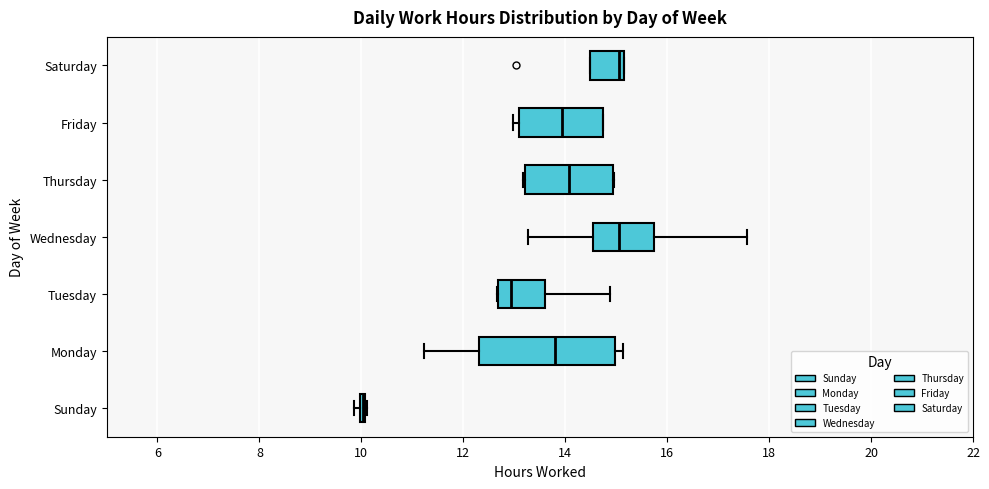

Where does the median line of the box for Monday sit on the x-axis? The values are not printed on the chart, so give them approximately, as read against the axis.

13.8